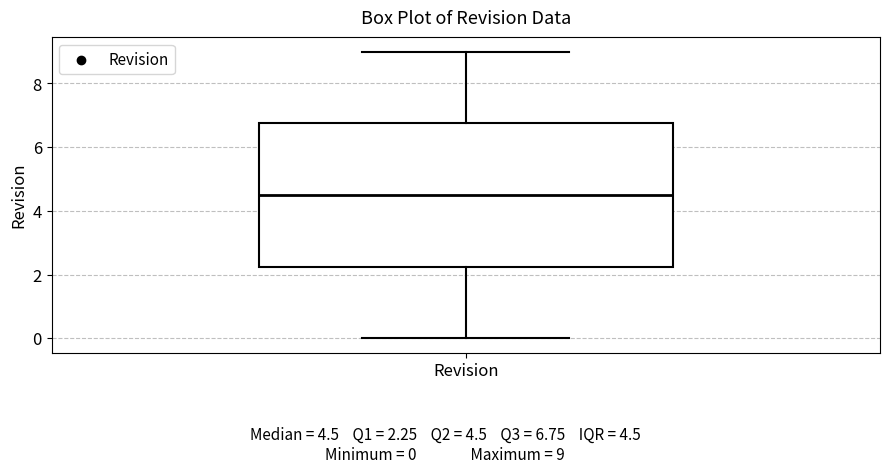

Where is the upper edge of the box for Revision on the y-axis? The values are not printed on the chart, so give them approximately, as read against the axis.

6.8